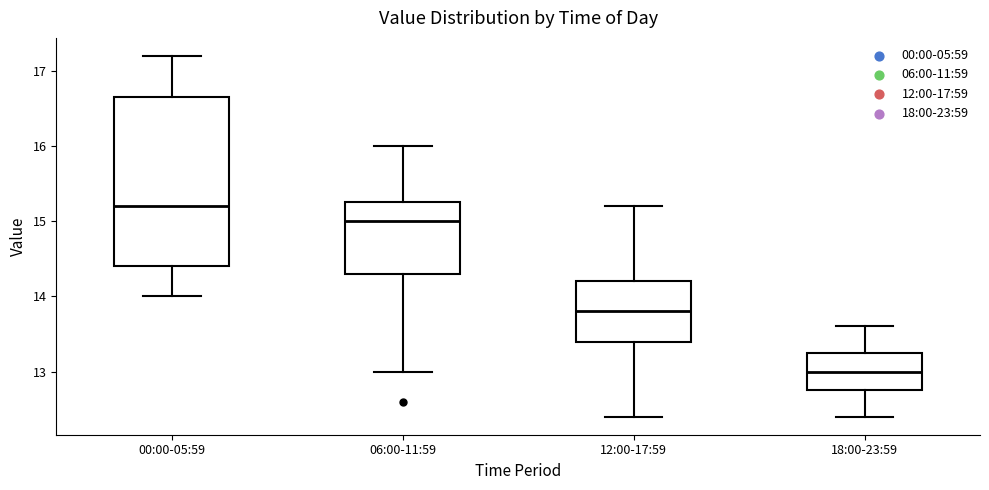

Comparing the boxes themselves (not the whiskers), which one is the tallest?

00:00-05:59